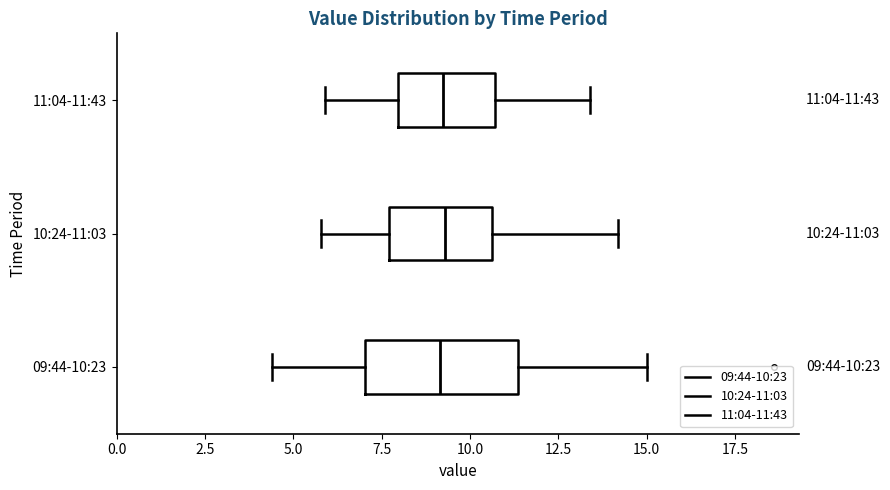

Comparing the boxes themselves (not the whiskers), which one is the widest?

09:44-10:23